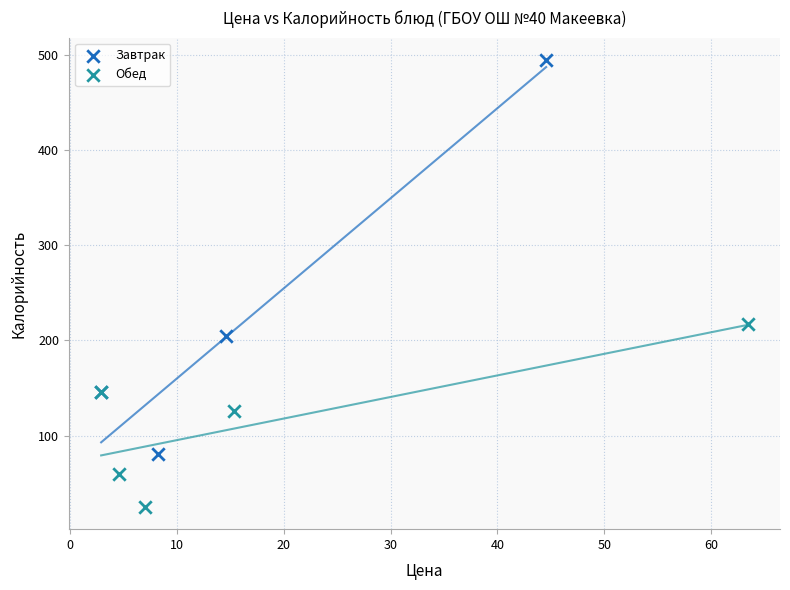

Which series contains the highest Y value?

Завтрак